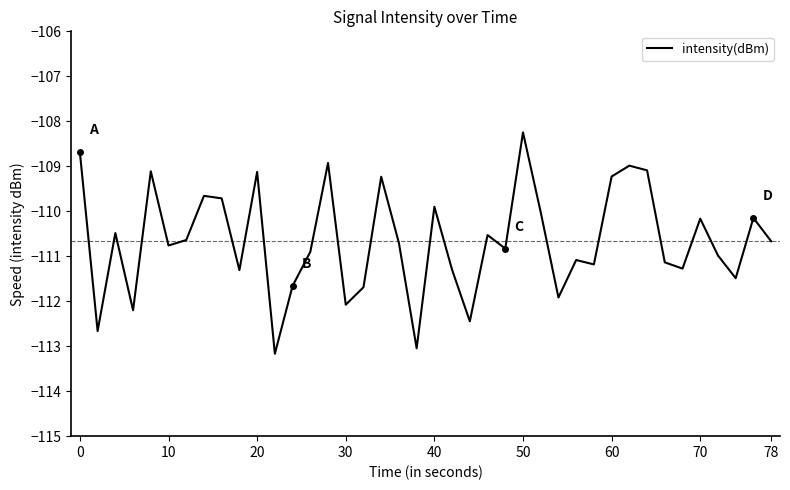

What is the maximum value shown in the chart?

-108.2